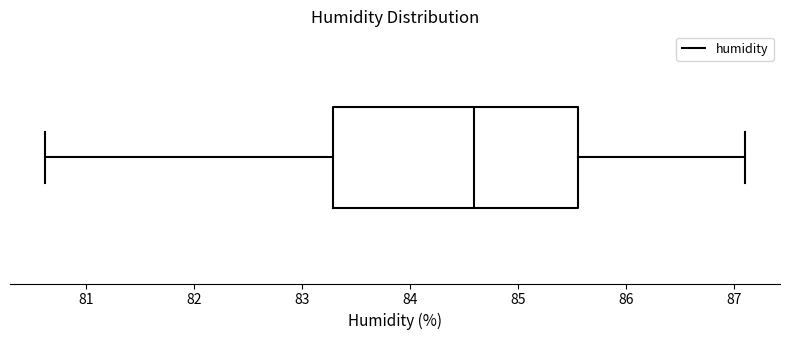

Transcribe this box plot: give where the median line is, the range the box spans, and where the two whiskers end, as read against the x-axis. The values are not printed on the chart, so give them approximately, as read against the axis.

median 84.6, box 83.3 to 85.6, whiskers 80.6 to 87.1